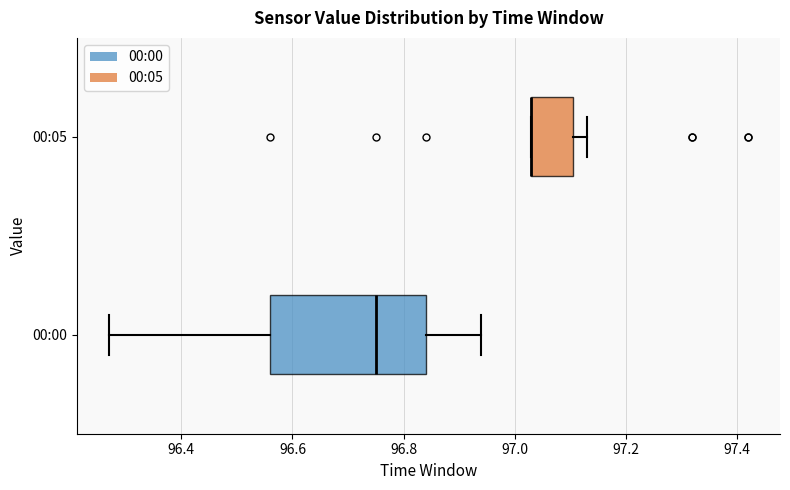

Comparing the boxes themselves (not the whiskers), which one is the widest?

00:00